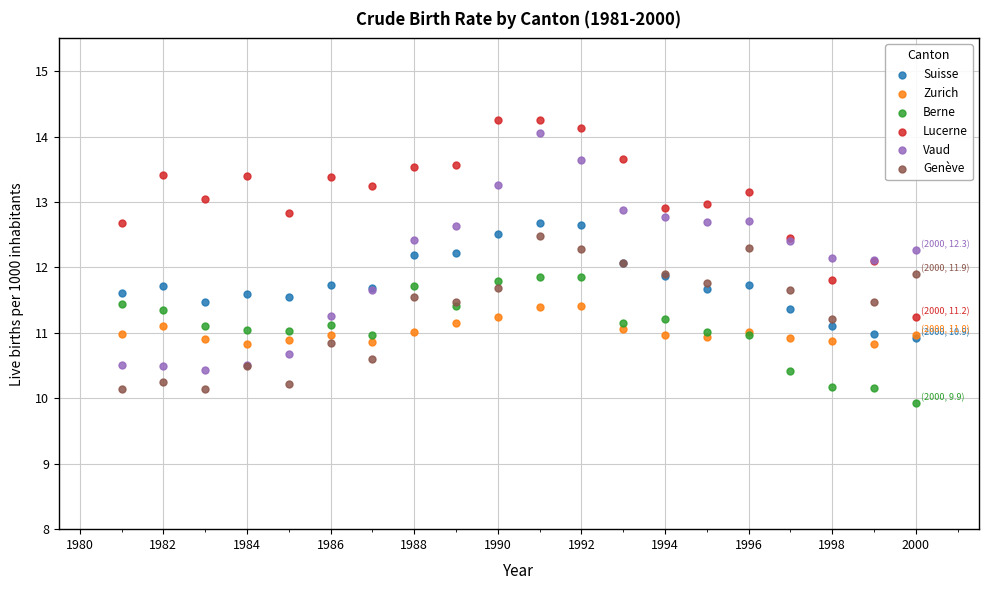

Which series has the widest spread of Y values?

Vaud